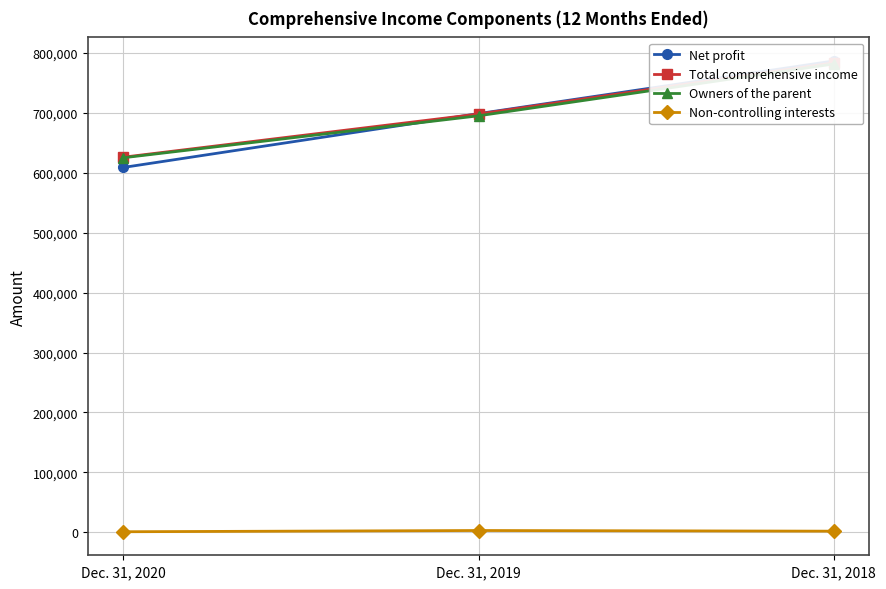

Reading right to left, extract all data points from this chart.

Net profit: 786627	698708	608880
Total comprehensive income: 783484	698076	626002
Owners of the parent: 781585	695075	625053
Non-controlling interests: 1899	3001	949